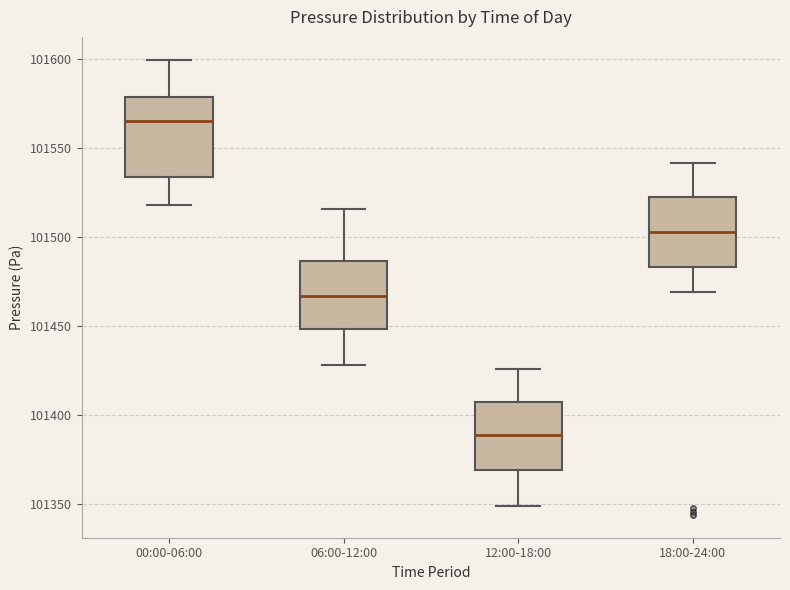

Reading left to right, read every box against the y-axis: the position of its median line, the range the box covers, and the ends of its whiskers. The values are not printed on the chart, so give them approximately, as read against the axis.

00:00-06:00: median 101565, box 101535 to 101580, whiskers 101520 to 101600
06:00-12:00: median 101465, box 101450 to 101485, whiskers 101430 to 101515
12:00-18:00: median 101390, box 101370 to 101405, whiskers 101350 to 101425
18:00-24:00: median 101500, box 101485 to 101520, whiskers 101470 to 101540